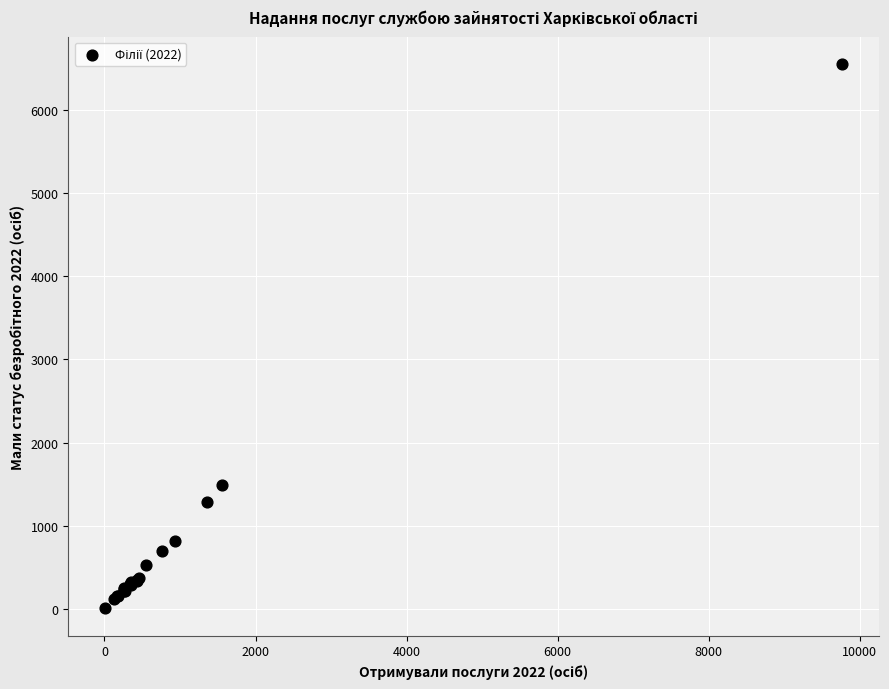

What Y value in the scatter plot is closest to 3278?

1485